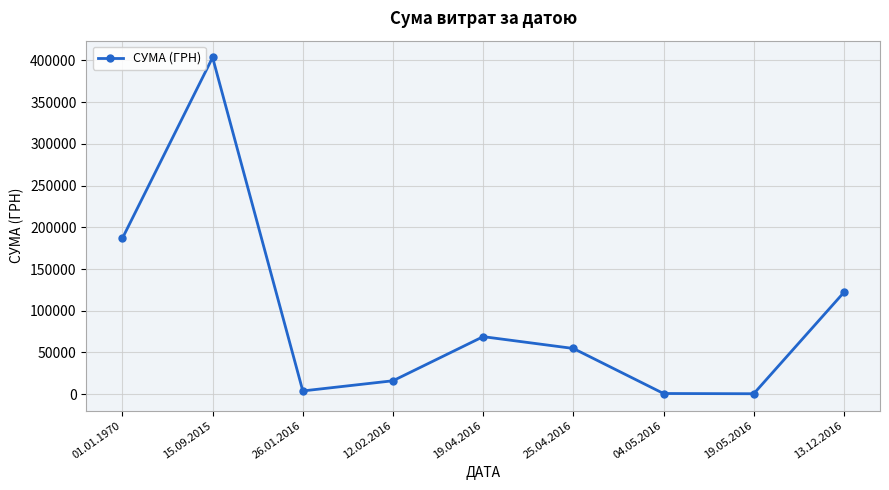

What is the difference between the maximum and second lowest values?

402746.0